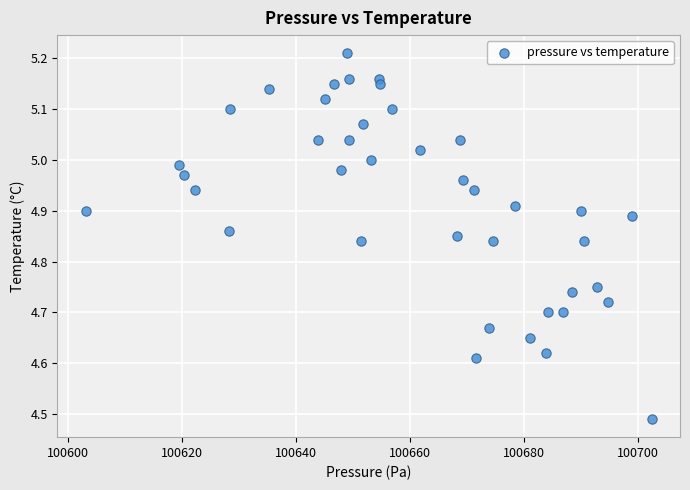

What is the range of Y values (max minus min)?

0.7